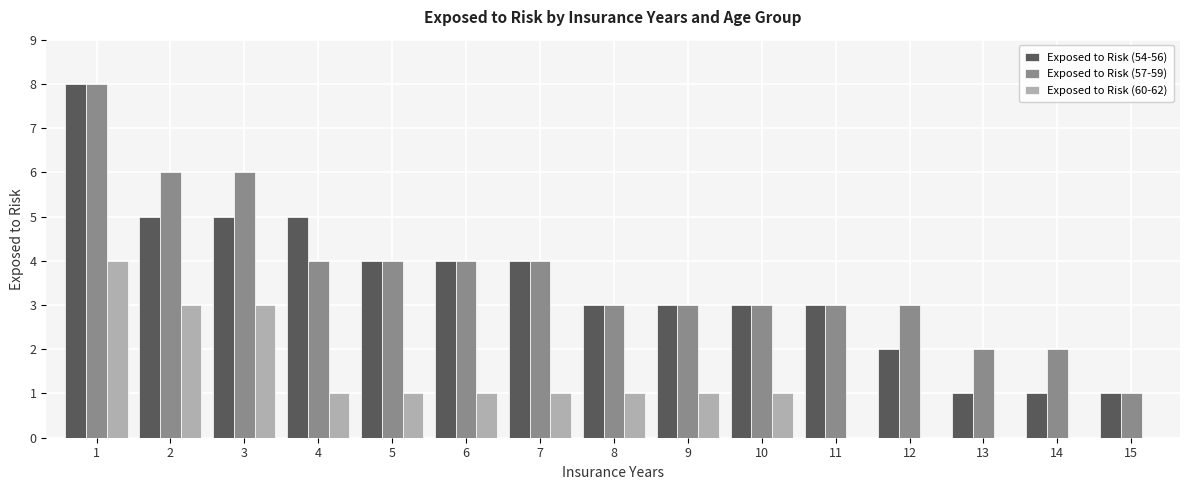

At which category is the sum across all series the highest?

1